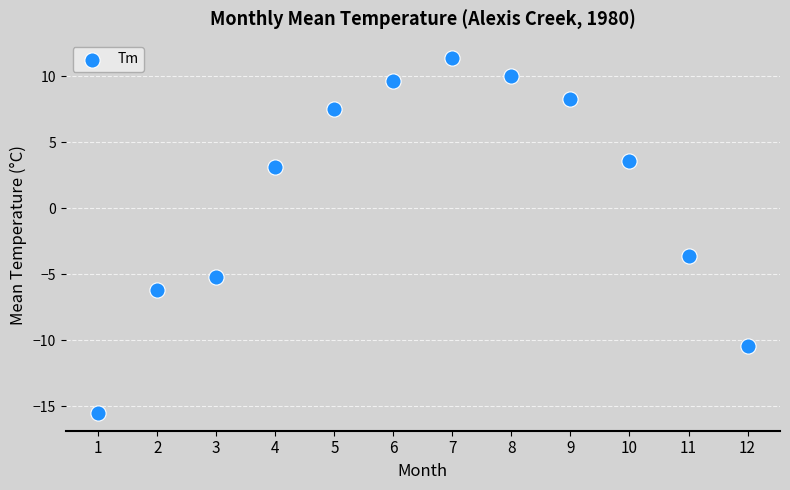

What is the average X value?

6.5